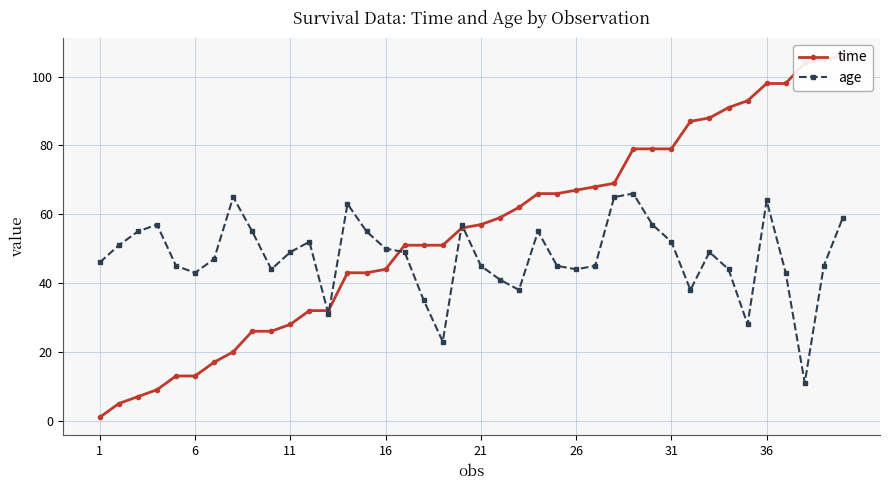

True or false: age has more than 1 interior local peaks.

True